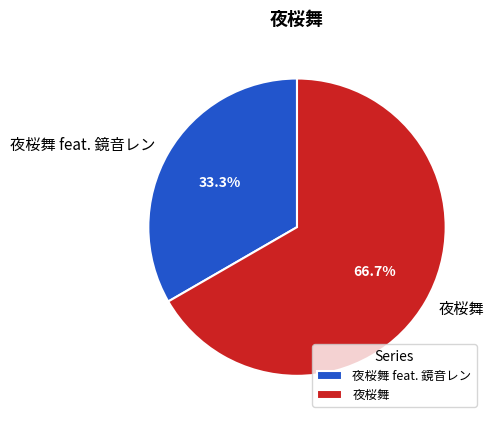

To the nearest percent, what percentage of the pie is 夜桜舞?

67%